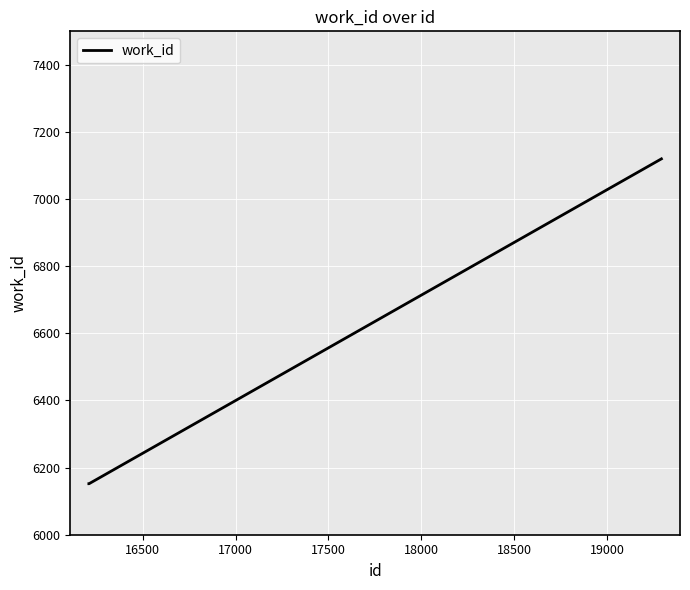

What is the sum of all values?

19424